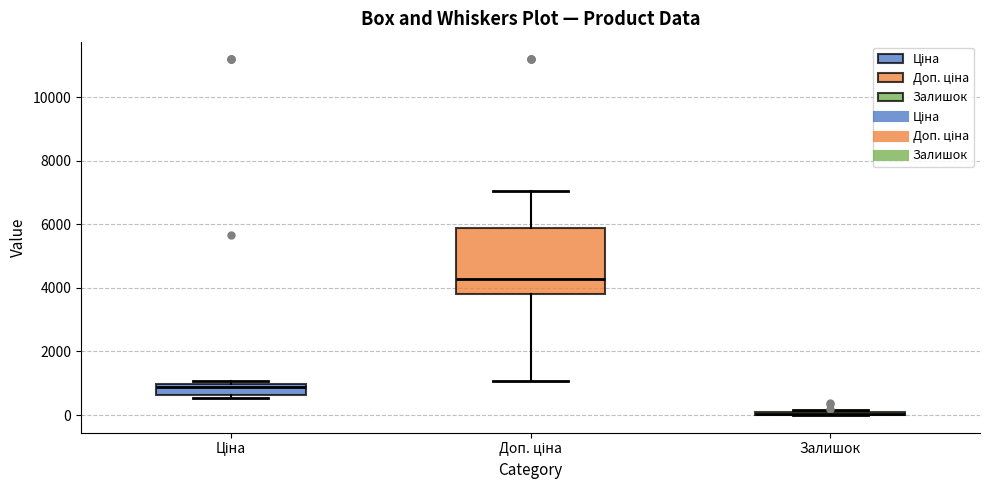

Reading left to right, read every box against the y-axis: the position of its median line, the range the box covers, and the ends of its whiskers. The values are not printed on the chart, so give them approximately, as read against the axis.

Ціна: median 800, box 600 to 1000, whiskers 600 (just below the box's lower edge) to 1000 (just above the box's upper edge)
Доп. ціна: median 4200, box 3800 to 5800, whiskers 1000 to 7000
Залишок: box collapsed to a line at 0, whiskers 0 to 200